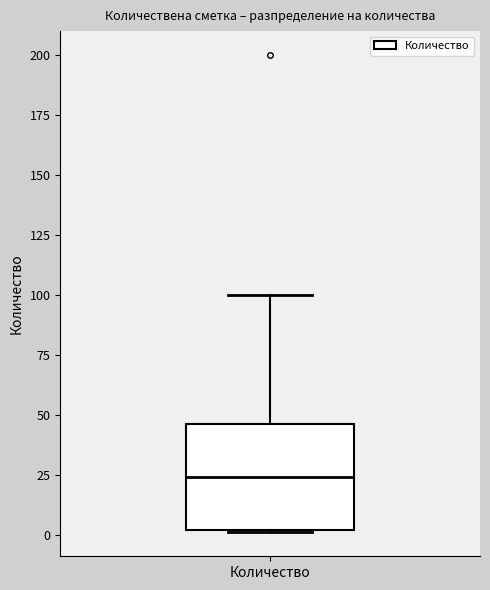

Transcribe this box plot: give where the median line is, the range the box spans, and where the two whiskers end, as read against the y-axis. The values are not printed on the chart, so give them approximately, as read against the axis.

median 25, box 0 to 45, whiskers 0 to 100